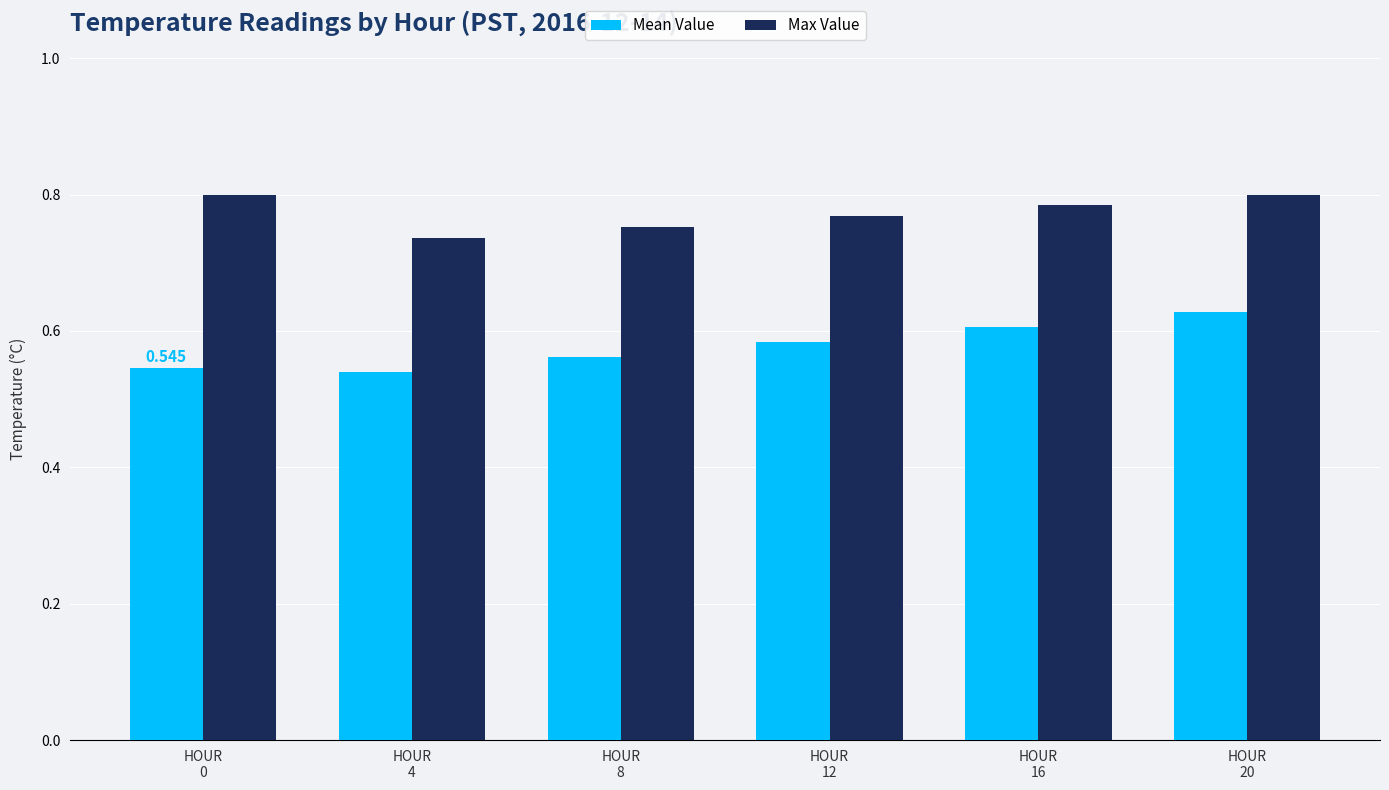

The Max Value series shows 0.8 at HOUR
8. True or false?

True